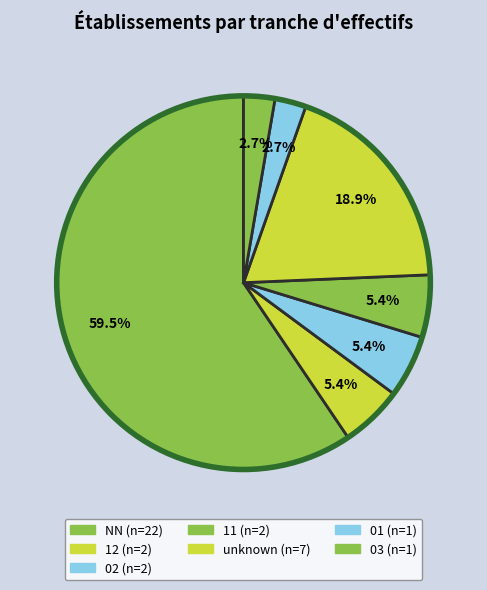

Count the number of slices in the pie.

7